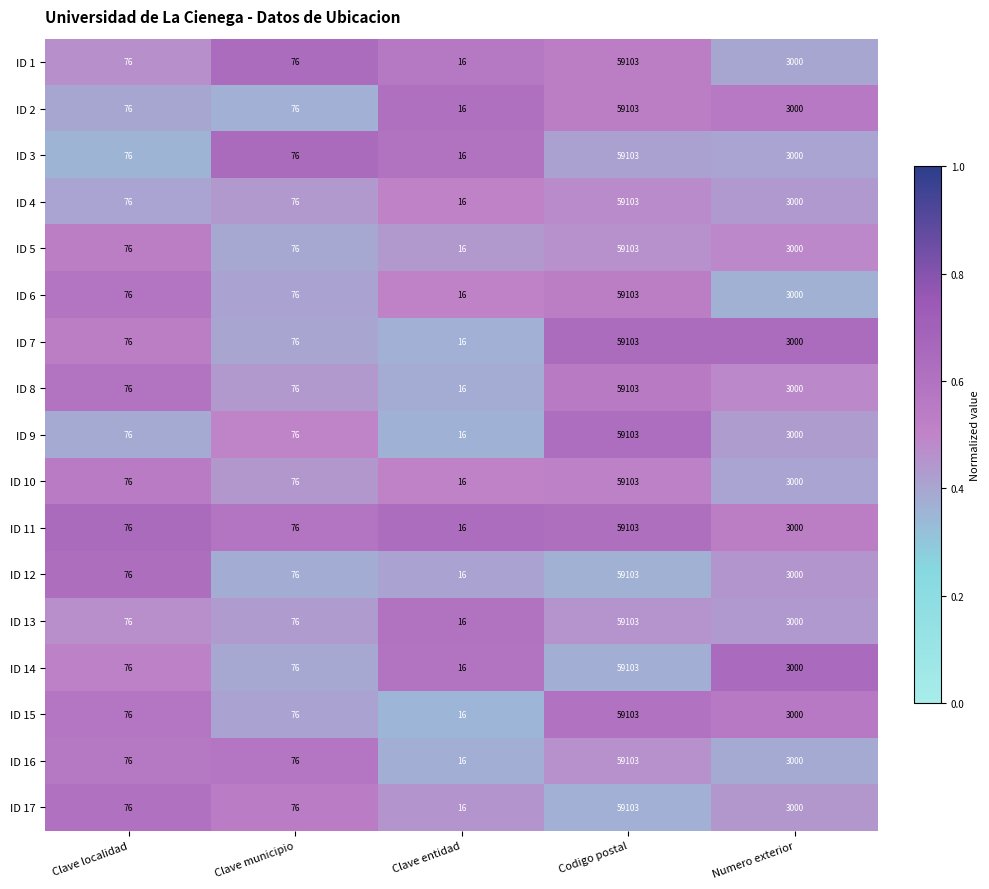

True or false: ID 17 has a value of 59103 at Codigo postal.

True